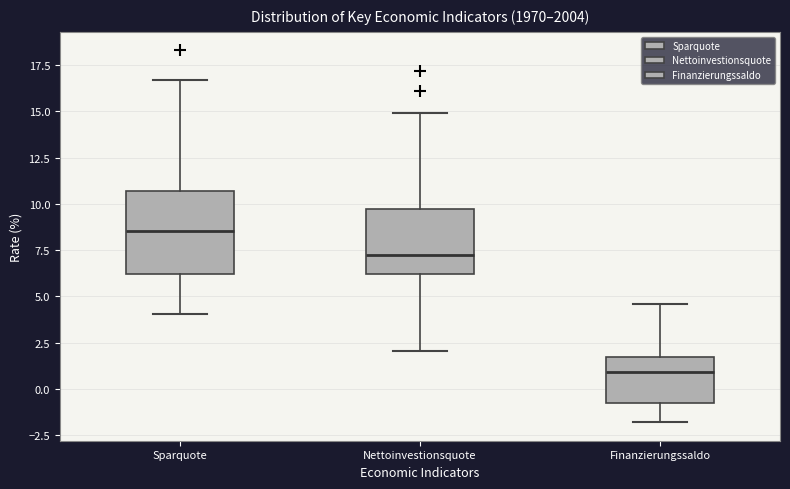

Which box has the highest median line?

Sparquote